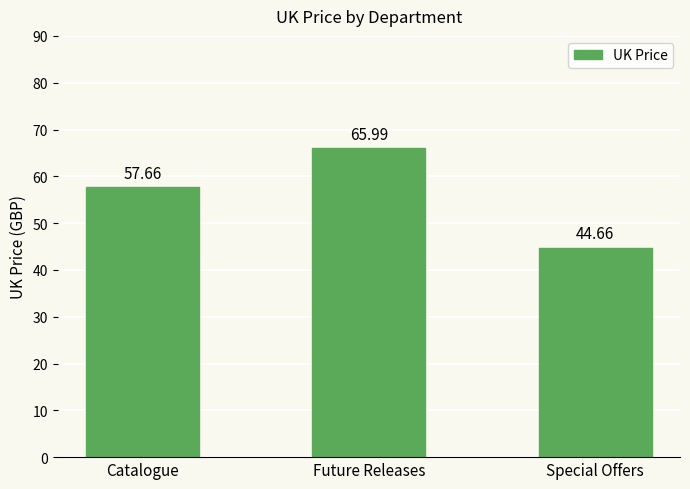

What is the sum of all values?

168.3